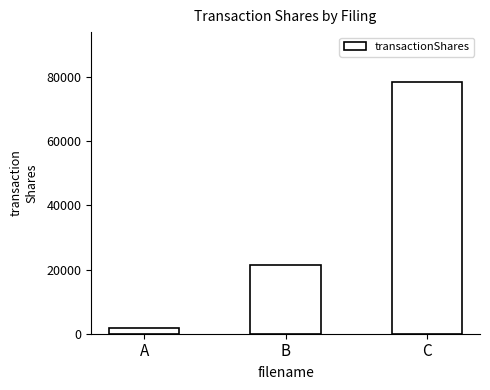

Rank the categories by value from highest to lowest.

C, B, A